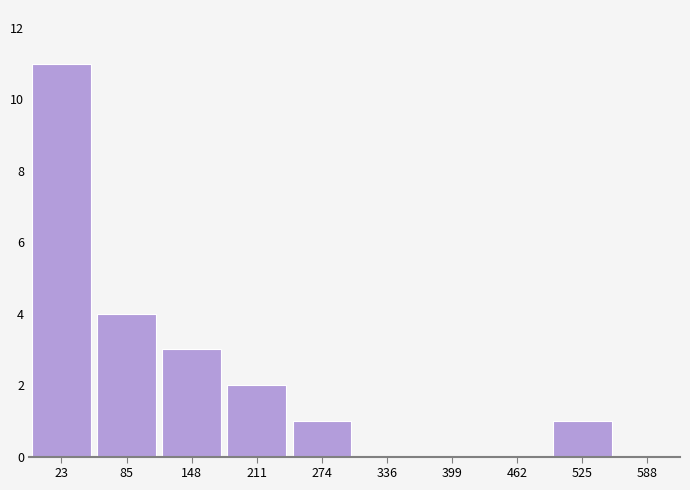

Reading left to right, what are all the values shown in this chart?

23=11	85=4	148=3	211=2	274=1	336=0	399=0	462=0	525=1